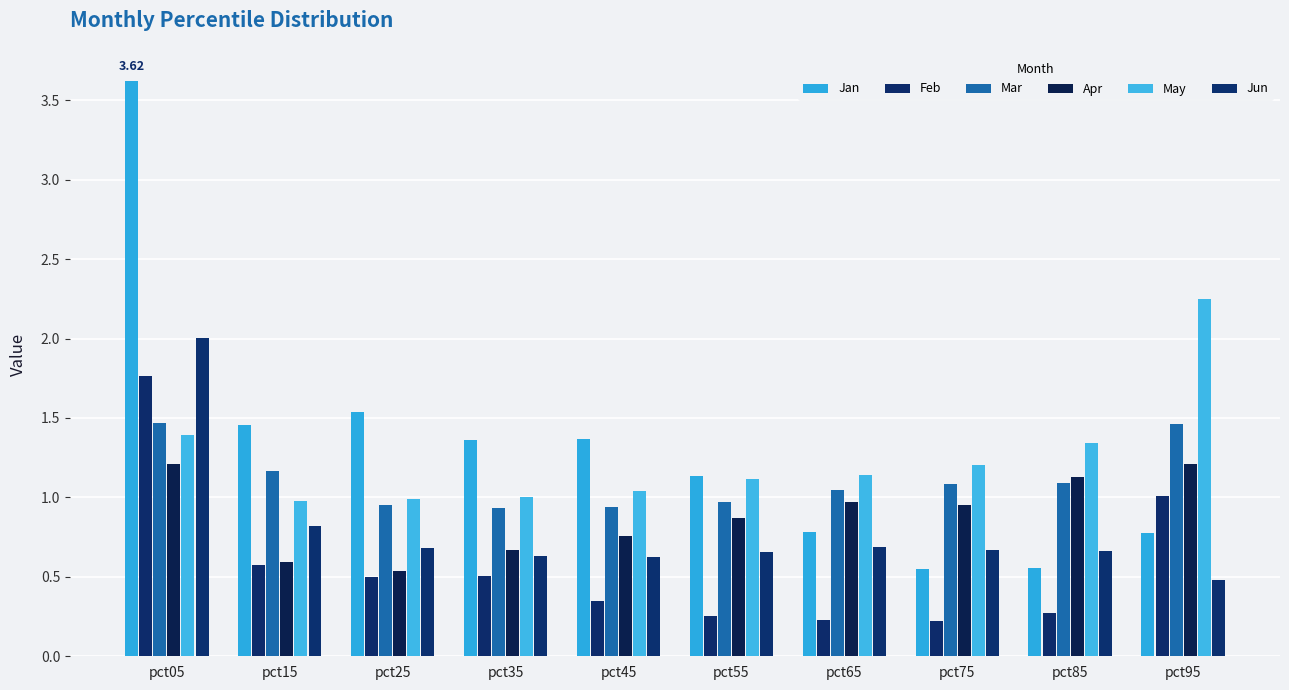

At which label does Mar reach its minimum?

pct35